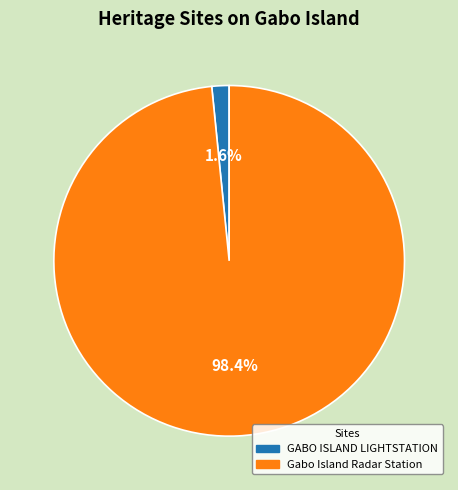

Which slice is the largest?

Gabo Island Radar Station